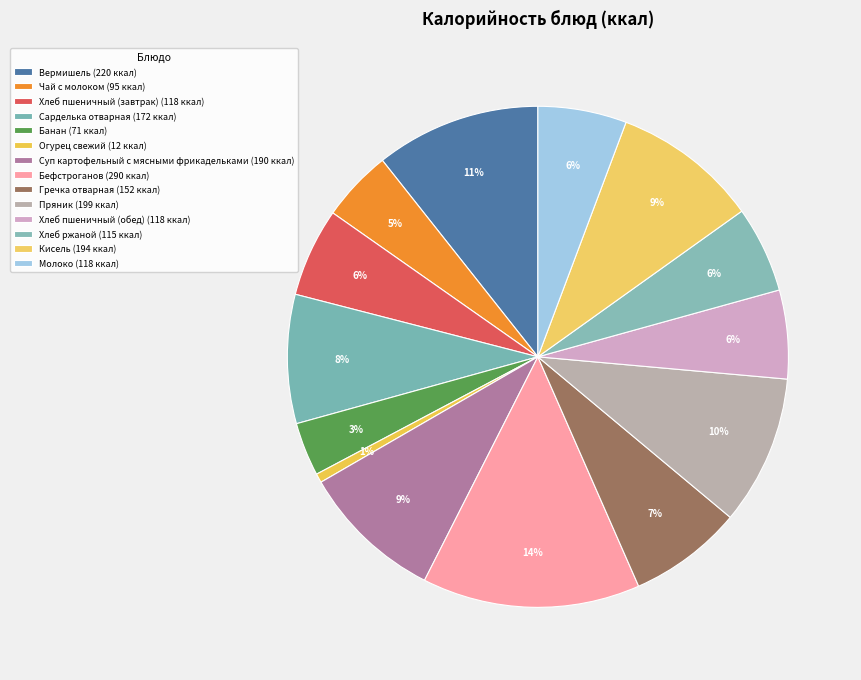

Is it true that Сарделька отварная is 17% of the pie?

False